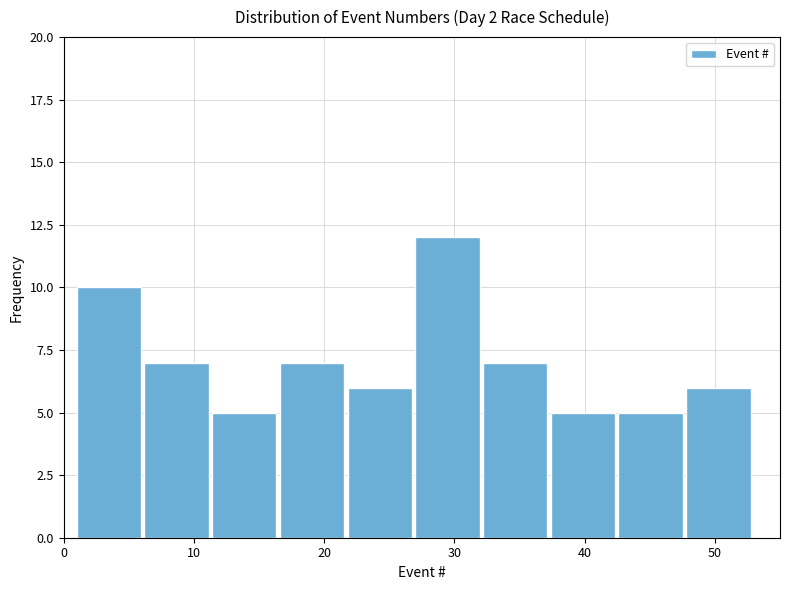

Reading left to right, transcribe this chart: for each bar, give the range it covers on the x-axis and its height. Neither the bar edges nor the heights are printed on the chart, so give them approximately, as read against the axes.

1.0 to 6.2: 10
6.2 to 11.4: 7
11.4 to 16.6: 5
16.6 to 21.8: 7
21.8 to 27.0: 6
27.0 to 32.2: 12
32.2 to 37.4: 7
37.4 to 42.6: 5
42.6 to 47.8: 5
47.8 to 53.0: 6